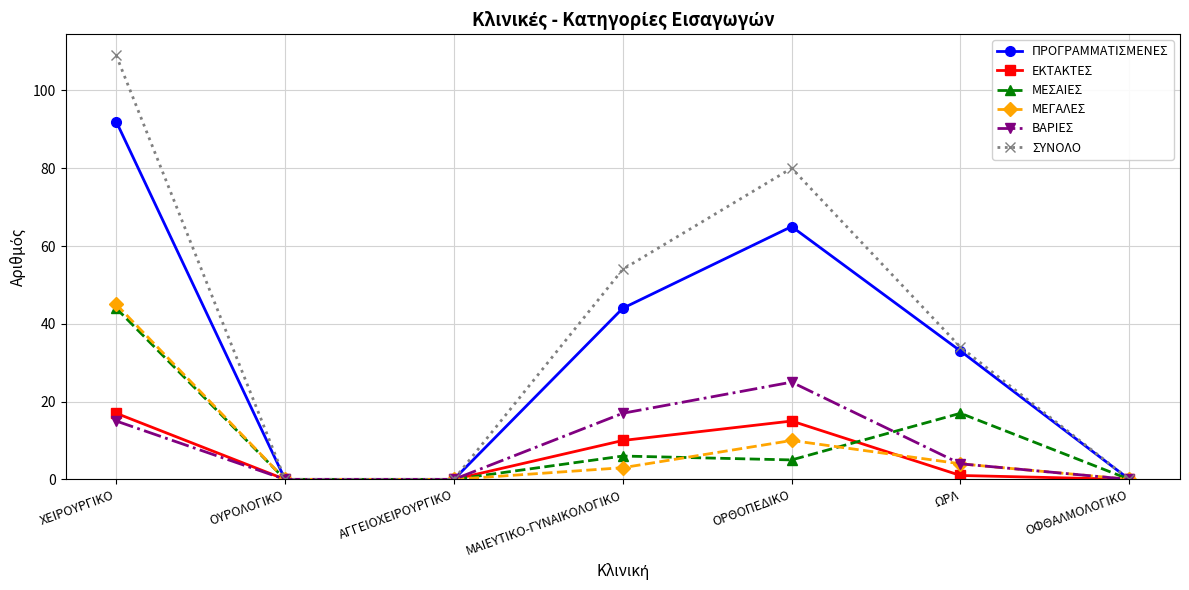

How many data points in ΜΕΓΑΛΕΣ are less than 3?

3